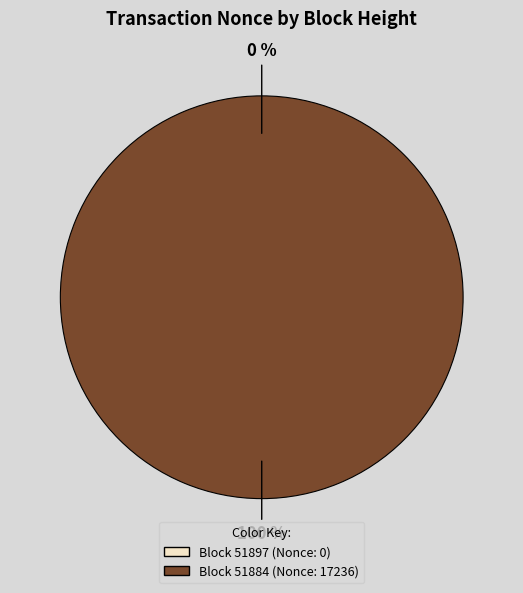

Which slice represents more than half of the pie?

51884